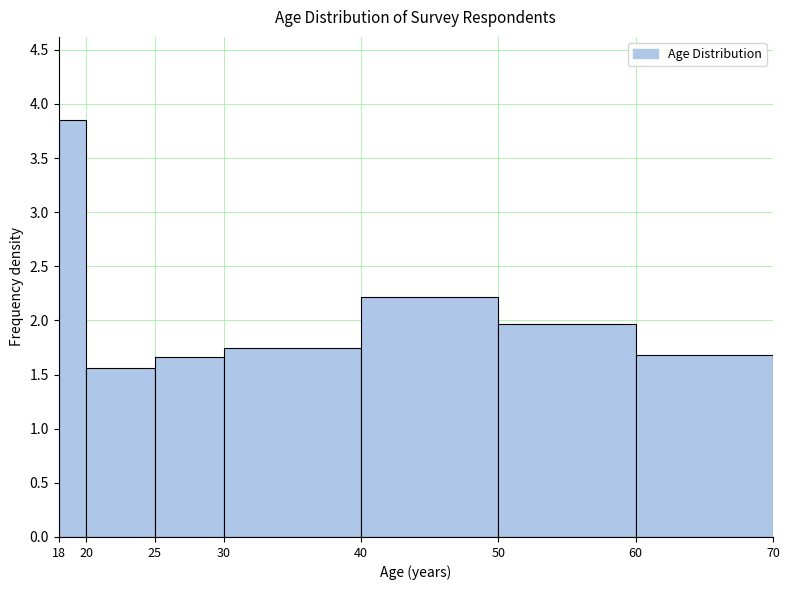

Reading left to right, list every bar in this chart as the range it spans on the x-axis followed by its height. The values are not printed on the chart, so give them approximately, as read against the axis.

18 to 20: 3.85
20 to 25: 1.55
25 to 30: 1.65
30 to 40: 1.75
40 to 50: 2.20
50 to 60: 1.95
60 to 70: 1.70